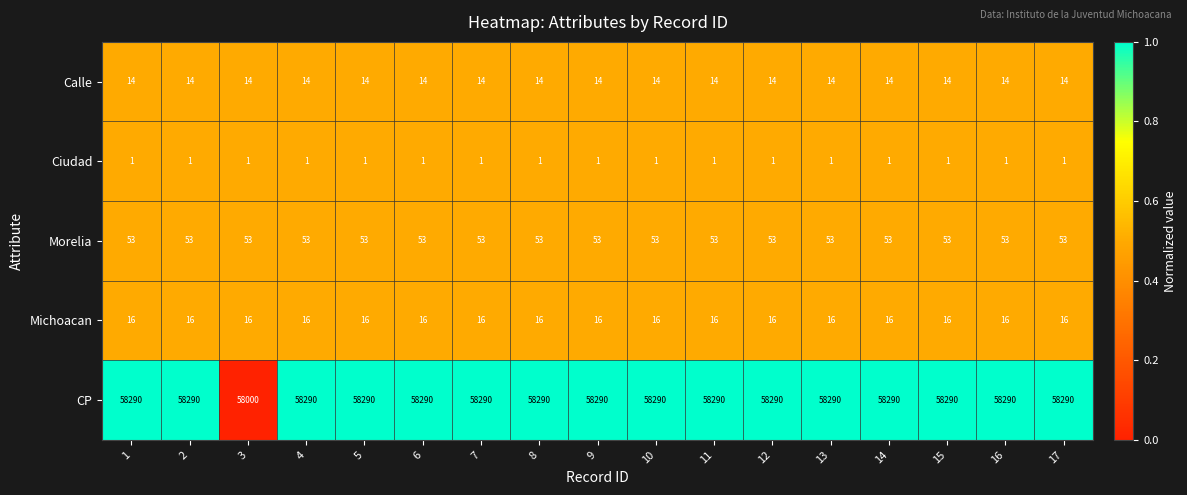

What is the greatest value displayed?

58290